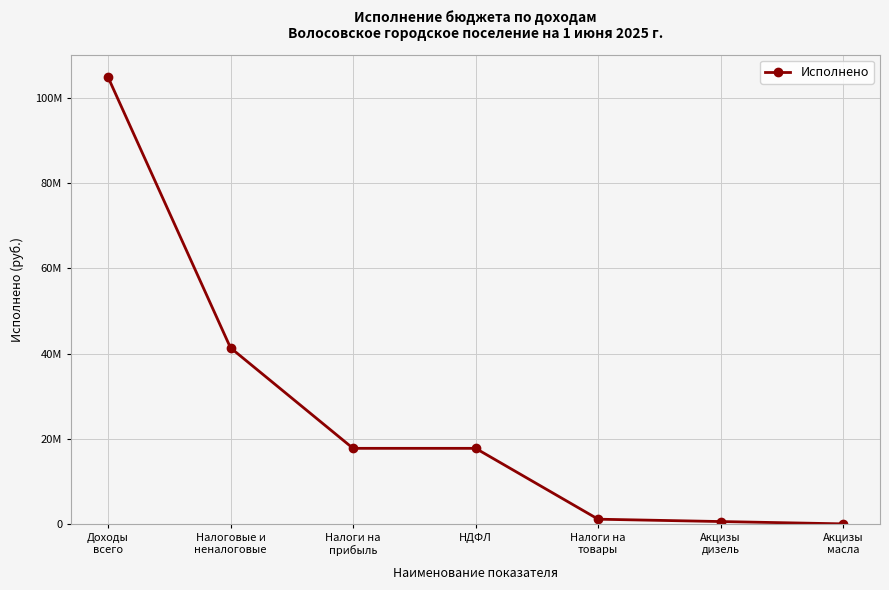

Is this an area chart (filled region under the line)?

No